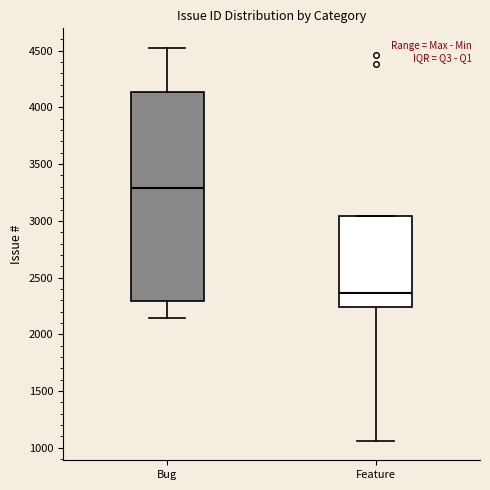

Where is the upper edge of the box for Feature on the y-axis? The values are not printed on the chart, so give them approximately, as read against the axis.

3050